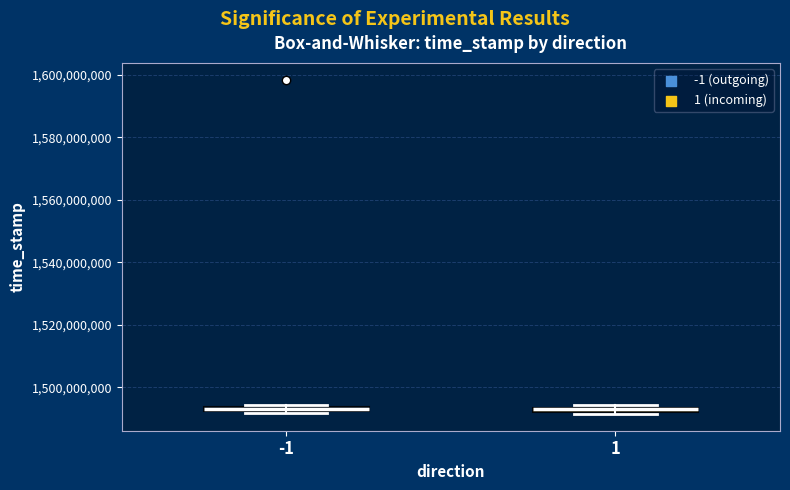

Where is the lower edge of the box at x = -1 on the y-axis? The values are not printed on the chart, so give them approximately, as read against the axis.

1492000000